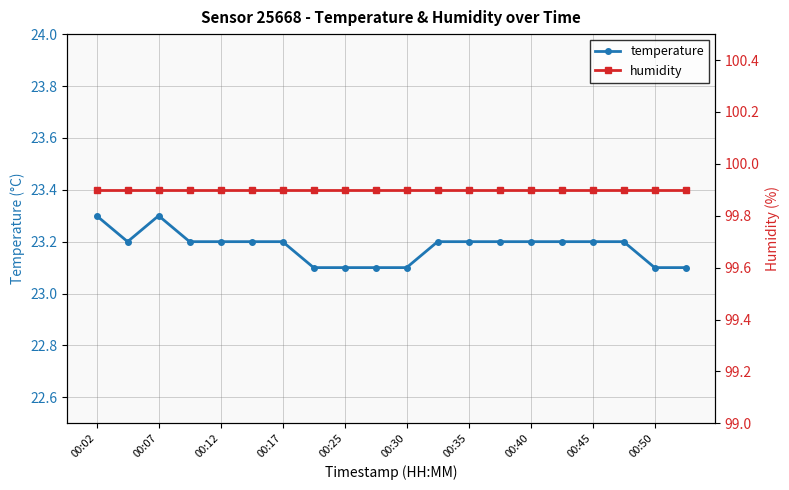

What is the minimum value shown in the chart?

23.1